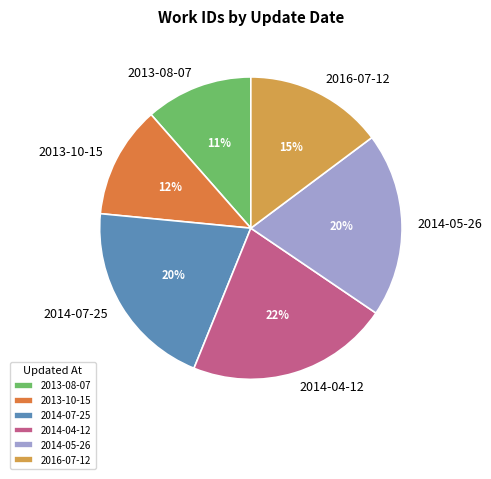

Between 2013-10-15 and 2014-04-12, which is larger?

2014-04-12